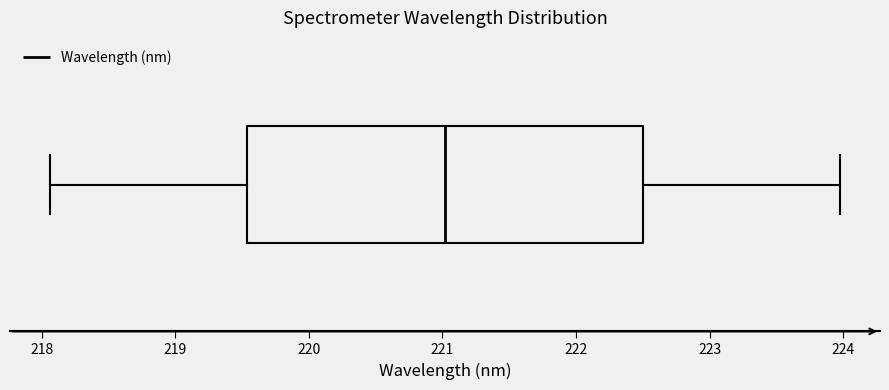

Transcribe this box plot: give where the median line is, the range the box spans, and where the two whiskers end, as read against the x-axis. The values are not printed on the chart, so give them approximately, as read against the axis.

median 221.0, box 219.5 to 222.5, whiskers 218.1 to 224.0